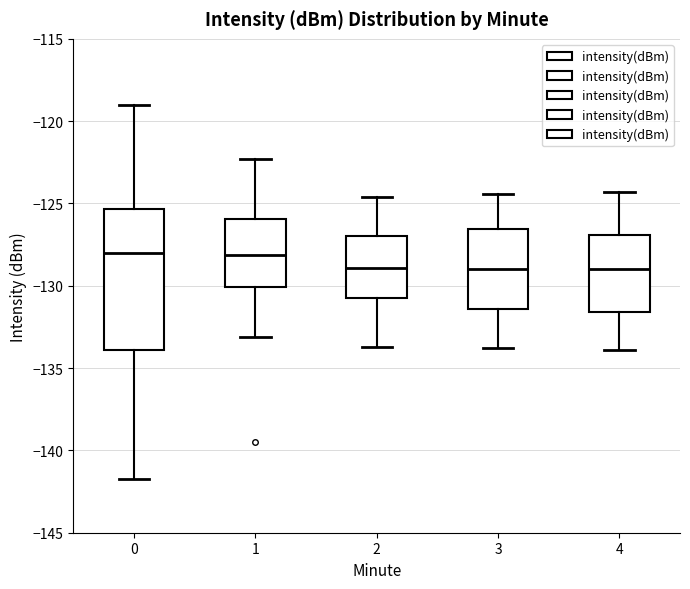

Reading left to right, read every box against the y-axis: the position of its median line, the range the box covers, and the ends of its whiskers. The values are not printed on the chart, so give them approximately, as read against the axis.

0: median -128.0, box -134.0 to -125.5, whiskers -141.5 to -119.0
1: median -128.0, box -130.0 to -126.0, whiskers -133.0 to -122.5
2: median -129.0, box -130.5 to -127.0, whiskers -133.5 to -124.5
3: median -129.0, box -131.5 to -126.5, whiskers -134.0 to -124.5
4: median -129.0, box -131.5 to -127.0, whiskers -134.0 to -124.5